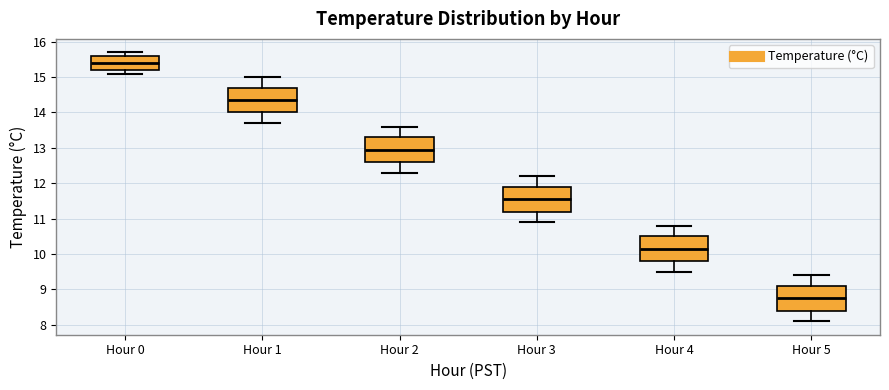

Which box's median line is the highest?

Hour 0